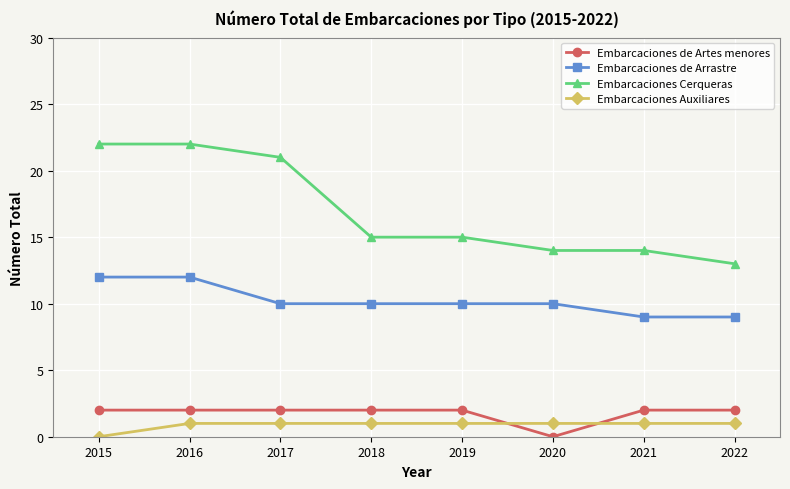

List the series in order of their peak value, highest first.

Embarcaciones Cerqueras, Embarcaciones de Arrastre, Embarcaciones de Artes menores, Embarcaciones Auxiliares